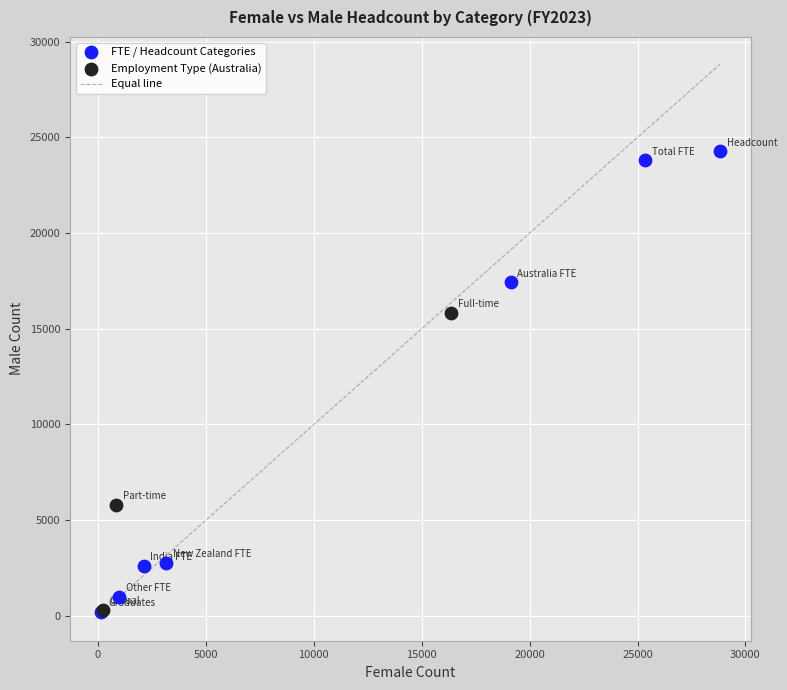

Which series contains the highest Y value?

FTE / Headcount Categories